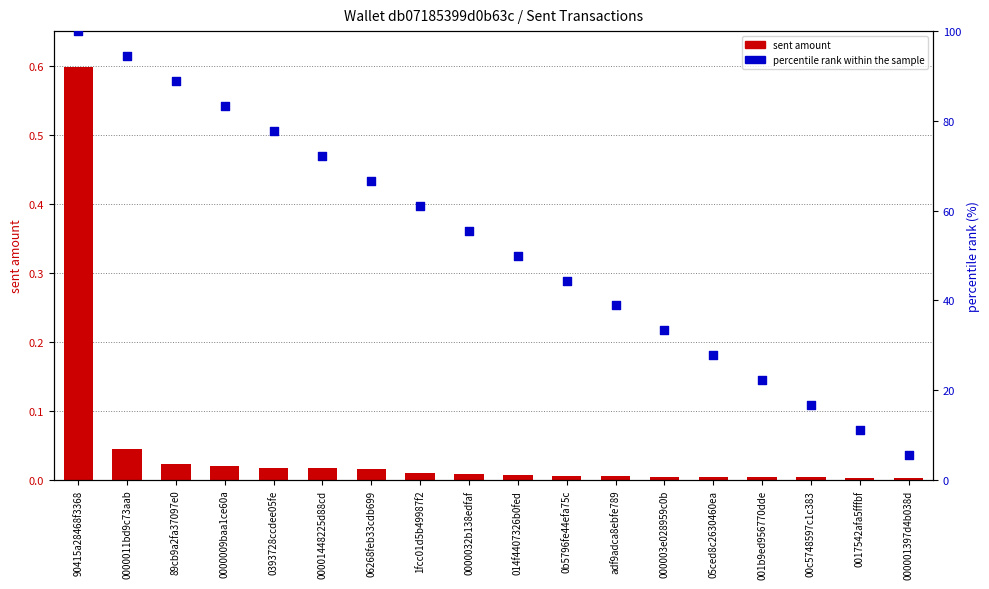

At which category is the sum across all series the highest?

90415a28468f3368